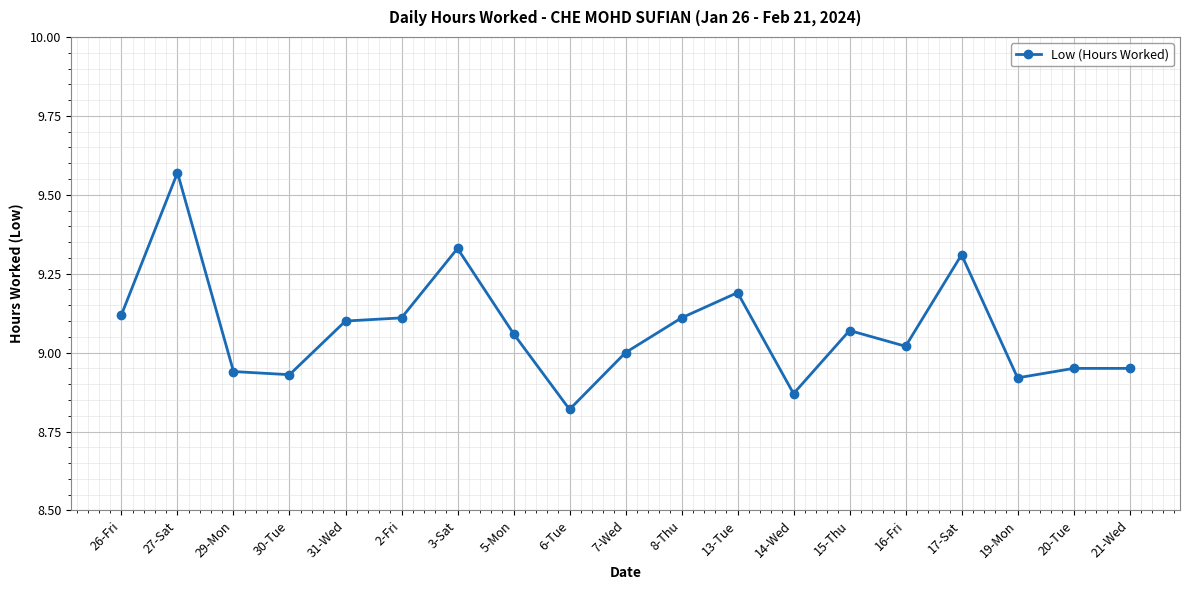

What position from the left is 6-Tue?

9